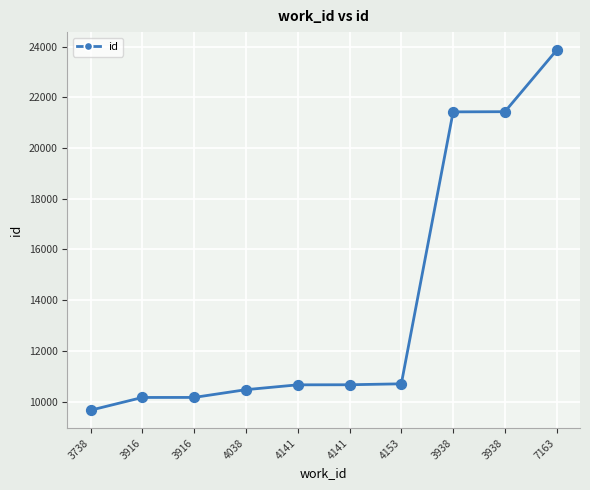

Between 3916 and 4038, which is larger?

4038